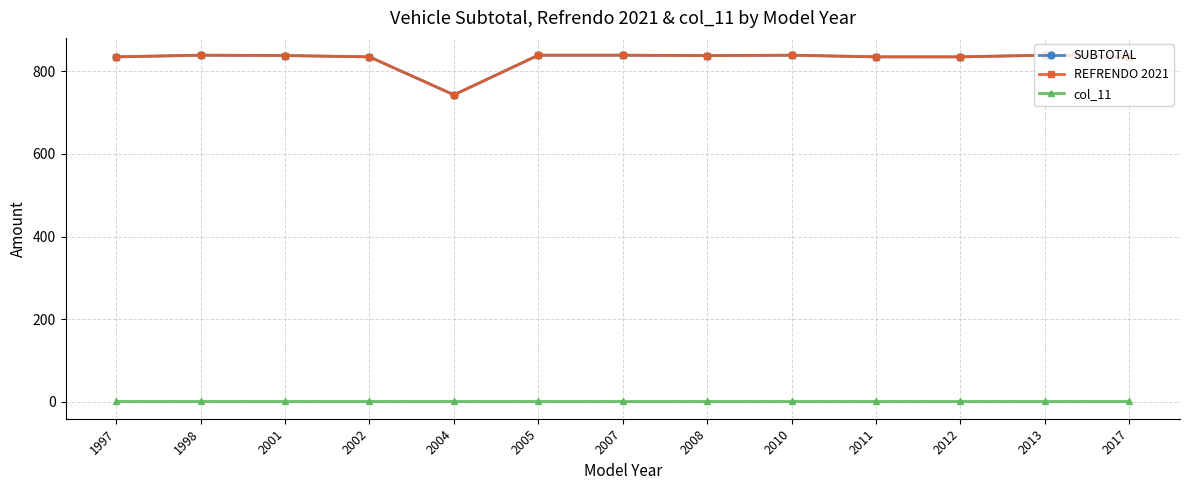

What is the smallest value displayed?

1.0